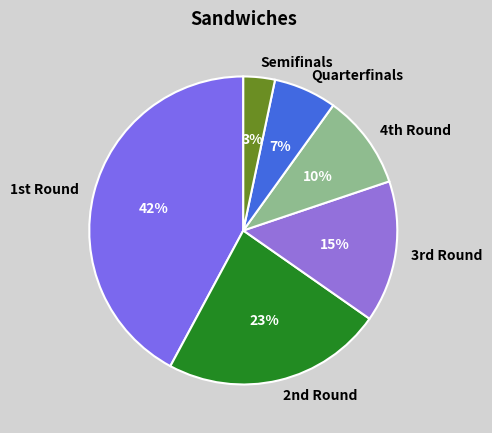

What is the smallest slice in the pie chart?

Semifinals